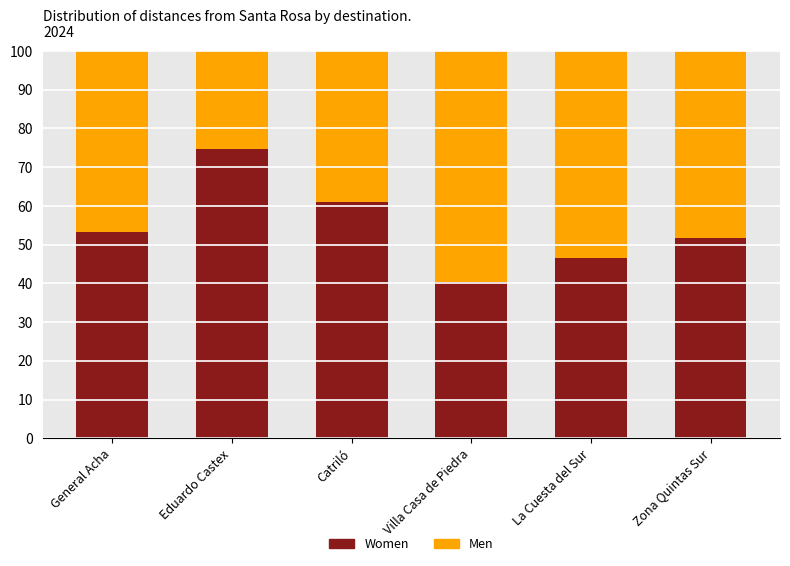

Reading right to left, transcribe the values for Women.

51.8	46.4	40.3	61.1	74.7	53.3